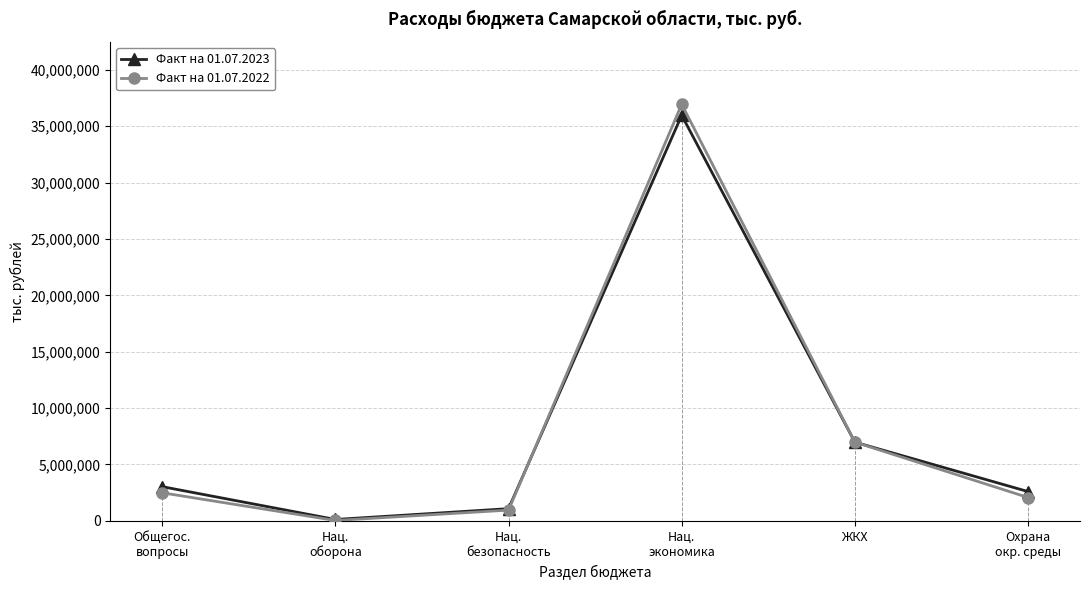

The Факт на 01.07.2022 series shows 7796371.6 at Нац.
экономика. True or false?

False